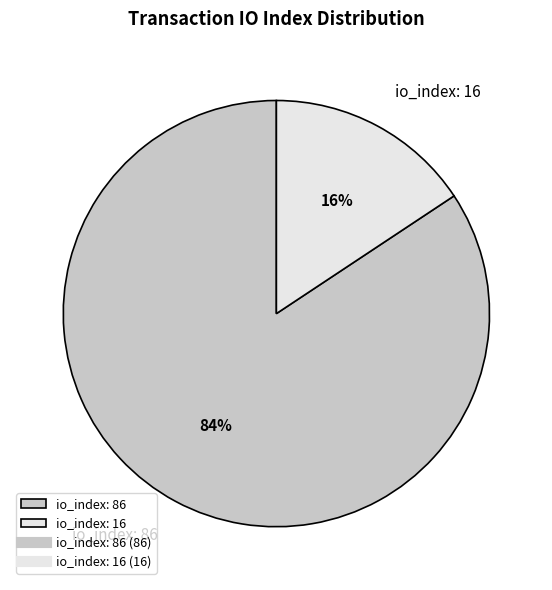

Do io_index: 16 and io_index: 86 together represent more than half of the pie?

Yes